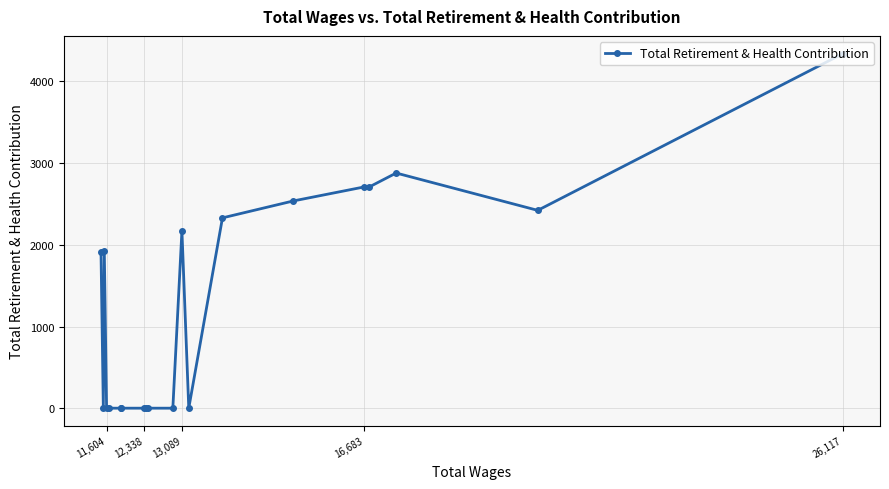

What is the maximum value shown in the chart?

4341